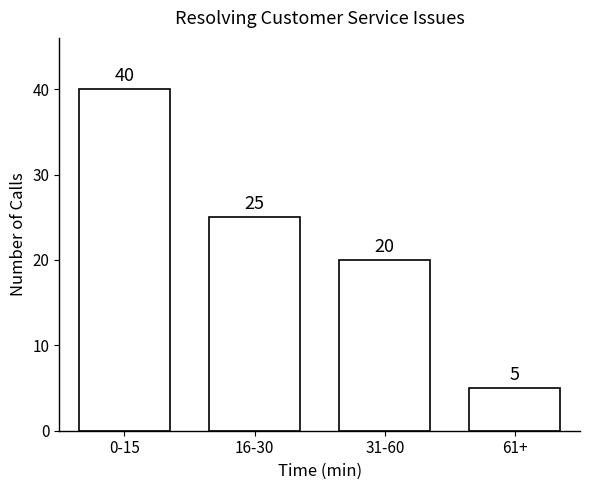

Reading left to right, extract all data points from this chart.

0-15=40	16-30=25	31-60=20	61+=5